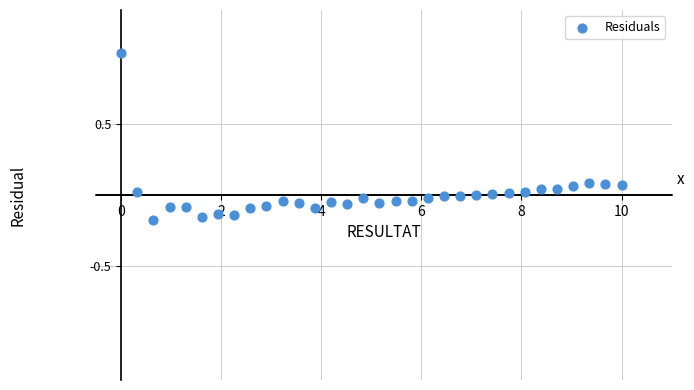

What is the range of X values (max minus min)?

10.0